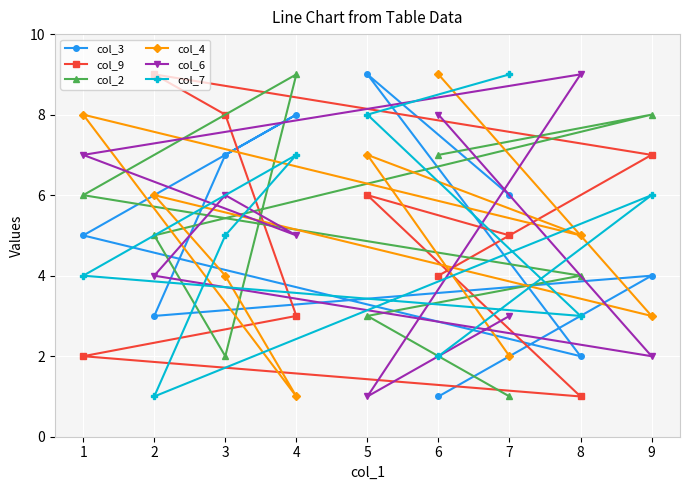

Reading left to right, list all the values displayed in this chart.

col_3: 1=5	2=3	3=7	4=8	5=9	6=1	7=6	8=2	9=4
col_9: 1=2	2=9	3=8	4=3	5=6	6=4	7=5	8=1	9=7
col_2: 1=6	2=5	3=2	4=9	5=3	6=7	7=1	8=4	9=8
col_4: 1=8	2=6	3=4	4=1	5=7	6=9	7=2	8=5	9=3
col_6: 1=7	2=4	3=6	4=5	5=1	6=8	7=3	8=9	9=2
col_7: 1=4	2=1	3=5	4=7	5=8	6=2	7=9	8=3	9=6